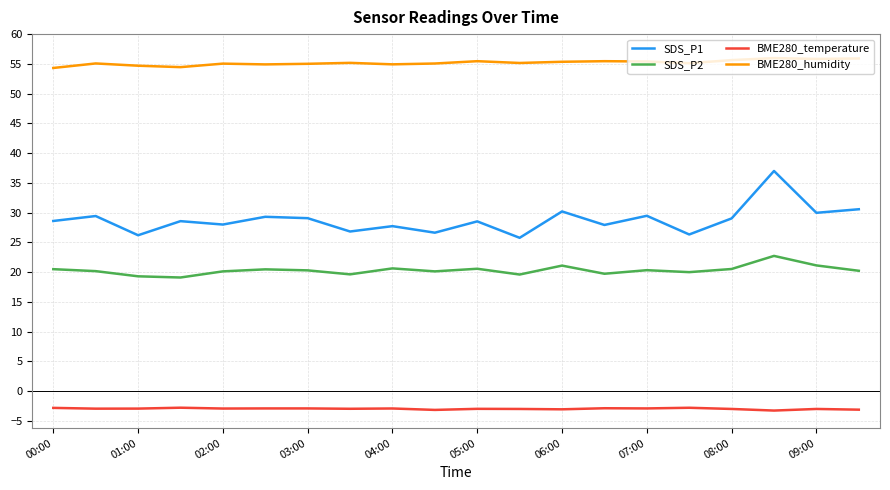

What is the difference between the maximum and minimum values in the SDS_P2 series?

3.6